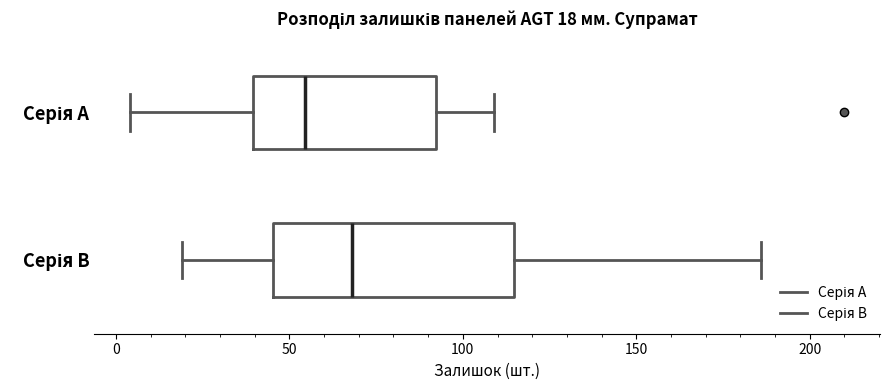

Which box has the furthest to the right median line?

Серія B